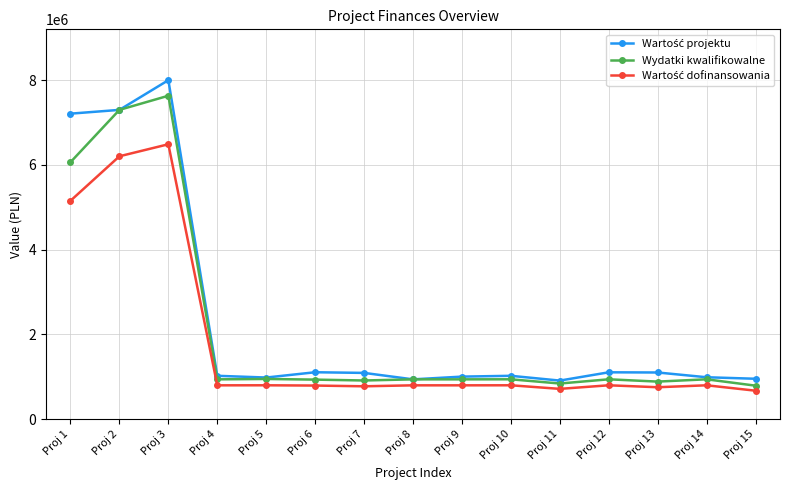

What is the spread (max minus min) of values at Proj 9?

205576.5